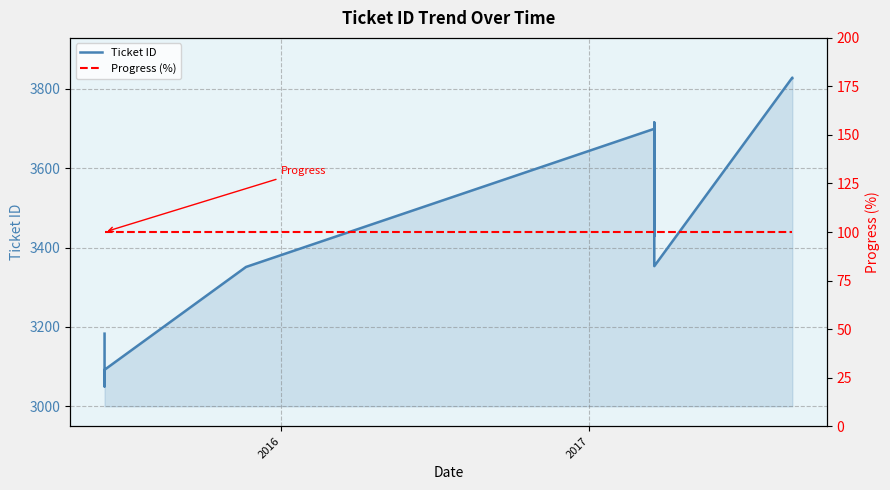

How many values in the Ticket ID series exceed 3353?

9